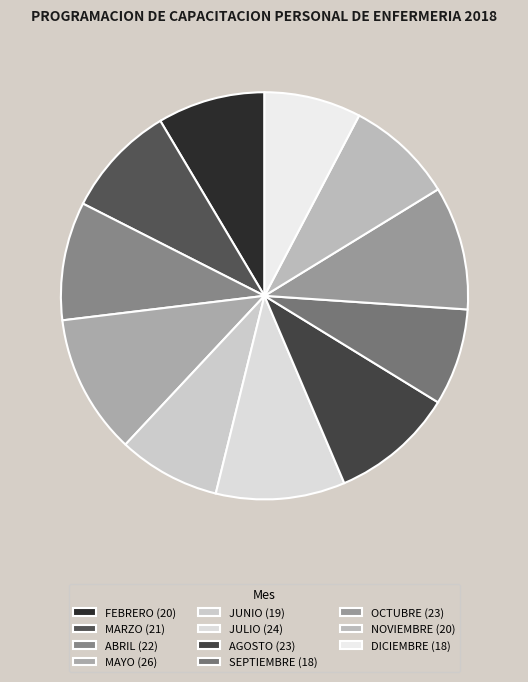

Approximately how many times larger is the value at JULIO compared to SEPTIEMBRE?

1.3